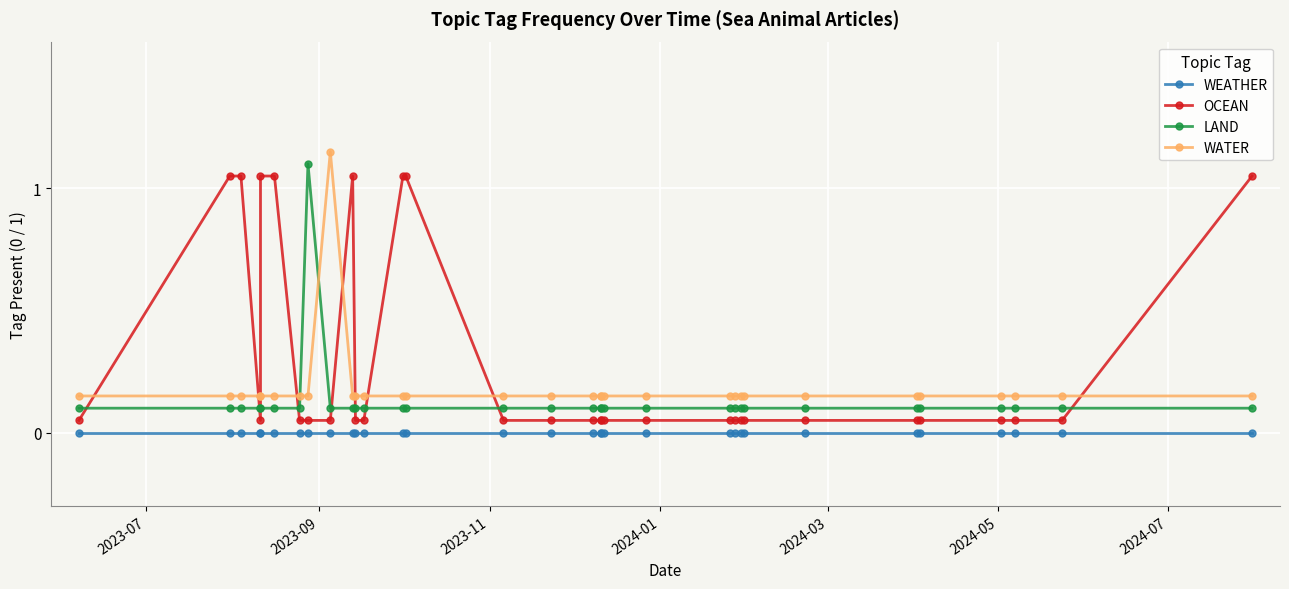

Reading left to right, list all the values displayed in this chart.

WEATHER: 0.0	0.0	0.0	0.0	0.0	0.0	0.0	0.0	0.0	0.0	0.0	0.0	0.0	0.0	0.0	0.0	0.0	0.0	0.0	0.0	0.0	0.0	0.0	0.0	0.0	0.0	0.0	0.0	0.0	0.0	0.0	0.0
OCEAN: 0.1	1.1	1.1	0.1	1.1	1.1	0.1	0.1	0.1	1.1	0.1	0.1	1.1	1.1	0.1	0.1	0.1	0.1	0.1	0.1	0.1	0.1	0.1	0.1	0.1	0.1	0.1	0.1	0.1	0.1	0.1	1.1
LAND: 0.1	0.1	0.1	0.1	0.1	0.1	0.1	1.1	0.1	0.1	0.1	0.1	0.1	0.1	0.1	0.1	0.1	0.1	0.1	0.1	0.1	0.1	0.1	0.1	0.1	0.1	0.1	0.1	0.1	0.1	0.1	0.1
WATER: 0.1	0.1	0.1	0.1	0.1	0.1	0.1	0.1	1.1	0.1	0.1	0.1	0.1	0.1	0.1	0.1	0.1	0.1	0.1	0.1	0.1	0.1	0.1	0.1	0.1	0.1	0.1	0.1	0.1	0.1	0.1	0.1